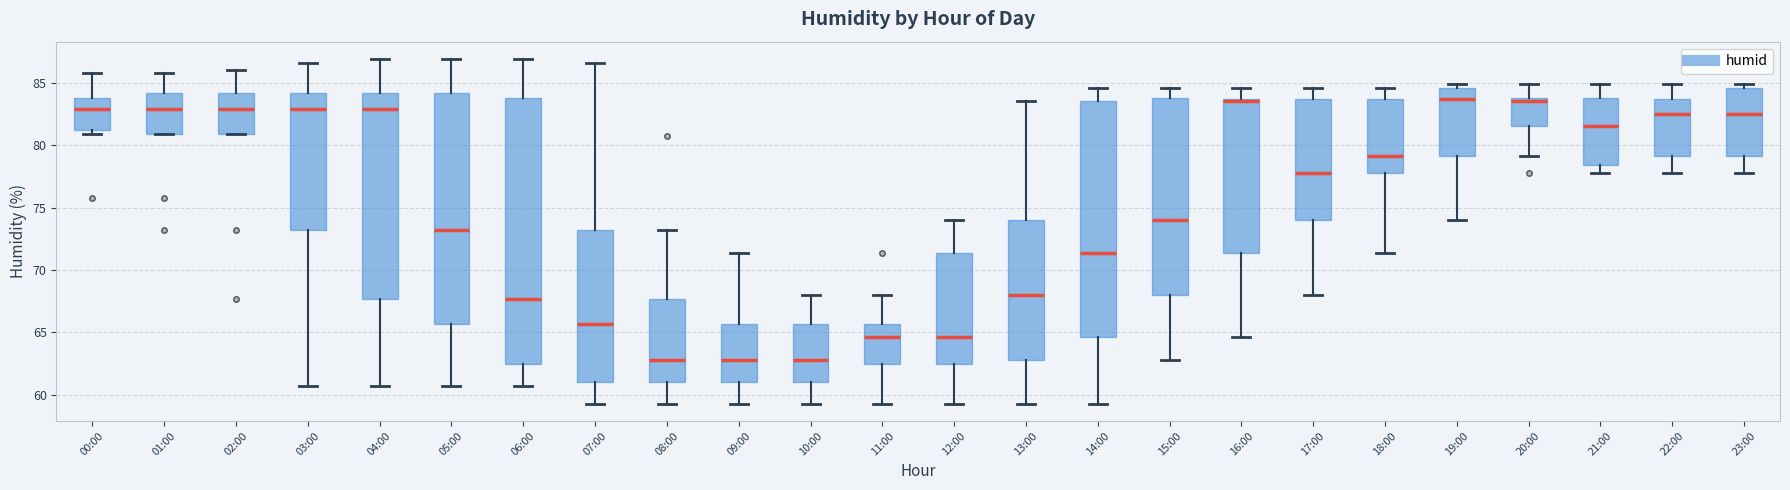

Reading left to right, read every box against the y-axis: the position of its median line, the range the box covers, and the ends of its whiskers. The values are not printed on the chart, so give them approximately, as read against the axis.

00:00: median 83.0, box 81.0 to 84.0, whiskers 81.0 (just below the box's lower edge) to 86.0
01:00: median 83.0, box 81.0 to 84.0, whiskers 81.0 to 86.0
02:00: median 83.0, box 81.0 to 84.0, whiskers 81.0 to 86.0
03:00: median 83.0, box 73.0 to 84.0, whiskers 60.5 to 86.5
04:00: median 83.0, box 67.5 to 84.0, whiskers 60.5 to 87.0
05:00: median 73.0, box 65.5 to 84.0, whiskers 60.5 to 87.0
06:00: median 67.5, box 62.5 to 84.0, whiskers 60.5 to 87.0
07:00: median 65.5, box 61.0 to 73.0, whiskers 59.5 to 86.5
08:00: median 63.0, box 61.0 to 67.5, whiskers 59.5 to 73.0
09:00: median 63.0, box 61.0 to 65.5, whiskers 59.5 to 71.5
10:00: median 63.0, box 61.0 to 65.5, whiskers 59.5 to 68.0
11:00: median 64.5, box 62.5 to 65.5, whiskers 59.5 to 68.0
12:00: median 64.5, box 62.5 to 71.5, whiskers 59.5 to 74.0
13:00: median 68.0, box 63.0 to 74.0, whiskers 59.5 to 83.5
14:00: median 71.5, box 64.5 to 83.5, whiskers 59.5 to 84.5
15:00: median 74.0, box 68.0 to 84.0, whiskers 63.0 to 84.5
16:00: median 83.5 (just below the box's upper edge), box 71.5 to 83.5, whiskers 64.5 to 84.5
17:00: median 78.0, box 74.0 to 83.5, whiskers 68.0 to 84.5
18:00: median 79.0, box 78.0 to 83.5, whiskers 71.5 to 84.5
19:00: median 83.5, box 79.0 to 84.5, whiskers 74.0 to 85.0
20:00: median 83.5, box 81.5 to 84.0, whiskers 79.0 to 85.0
21:00: median 81.5, box 78.5 to 84.0, whiskers 78.0 to 85.0
22:00: median 82.5, box 79.0 to 83.5, whiskers 78.0 to 85.0
23:00: median 82.5, box 79.0 to 84.5, whiskers 78.0 to 85.0